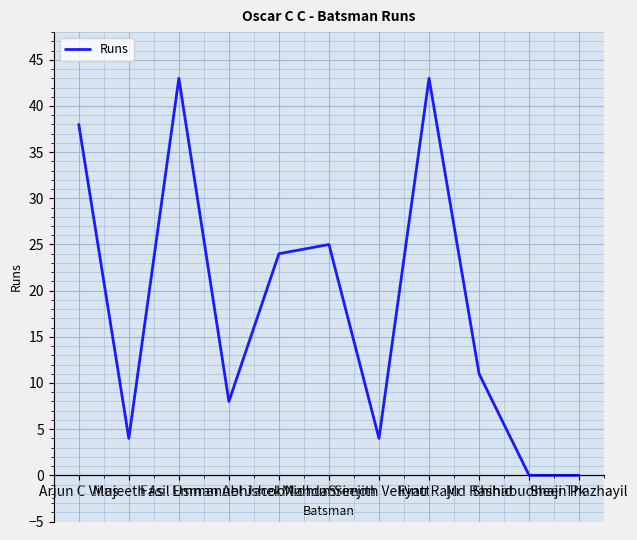

The value at Midhun Simon is 36. True or false?

False